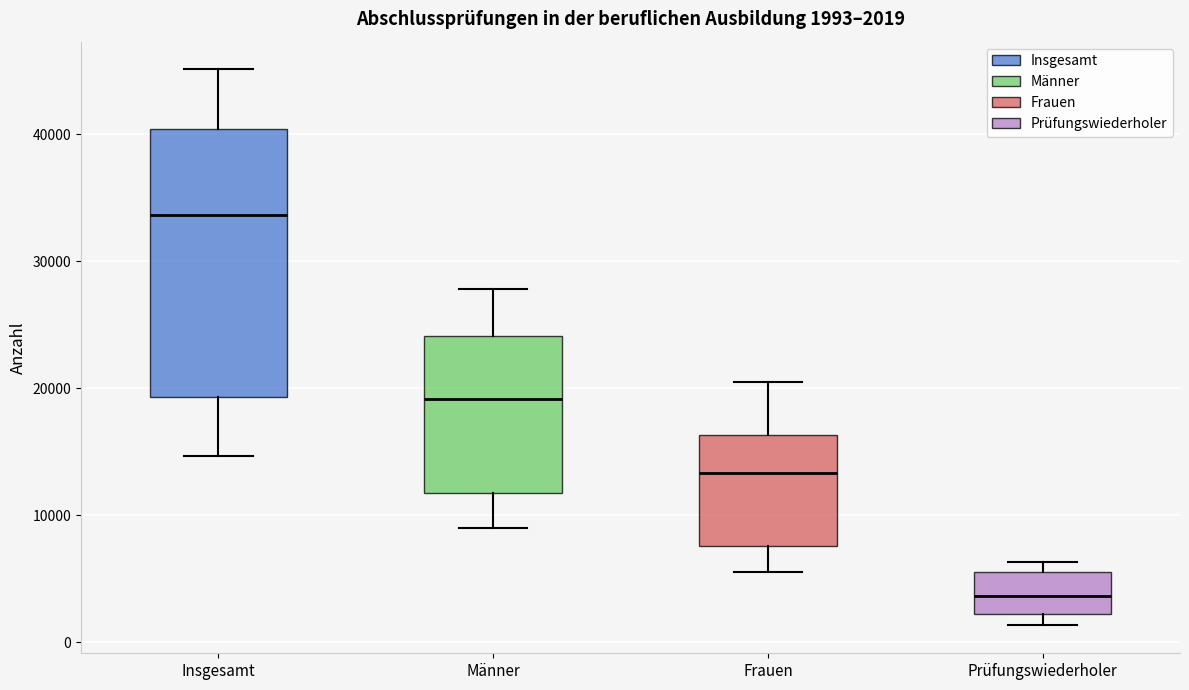

Which box is the tallest, from its lower edge to its upper edge?

Insgesamt